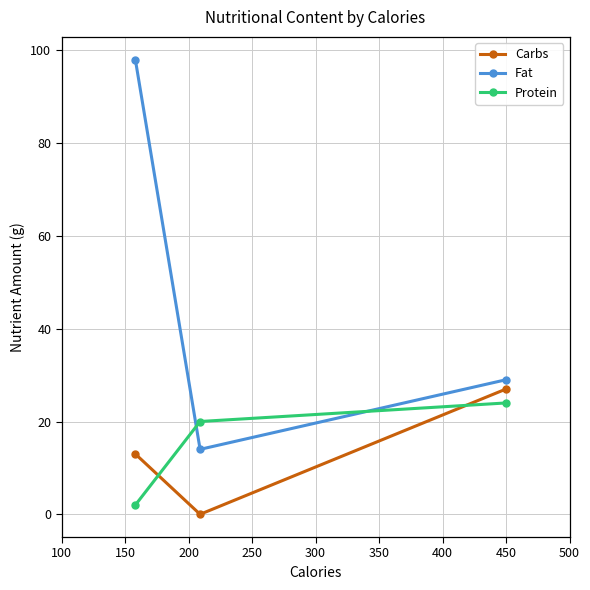

What are all the series names shown in the legend?

Carbs, Fat, Protein